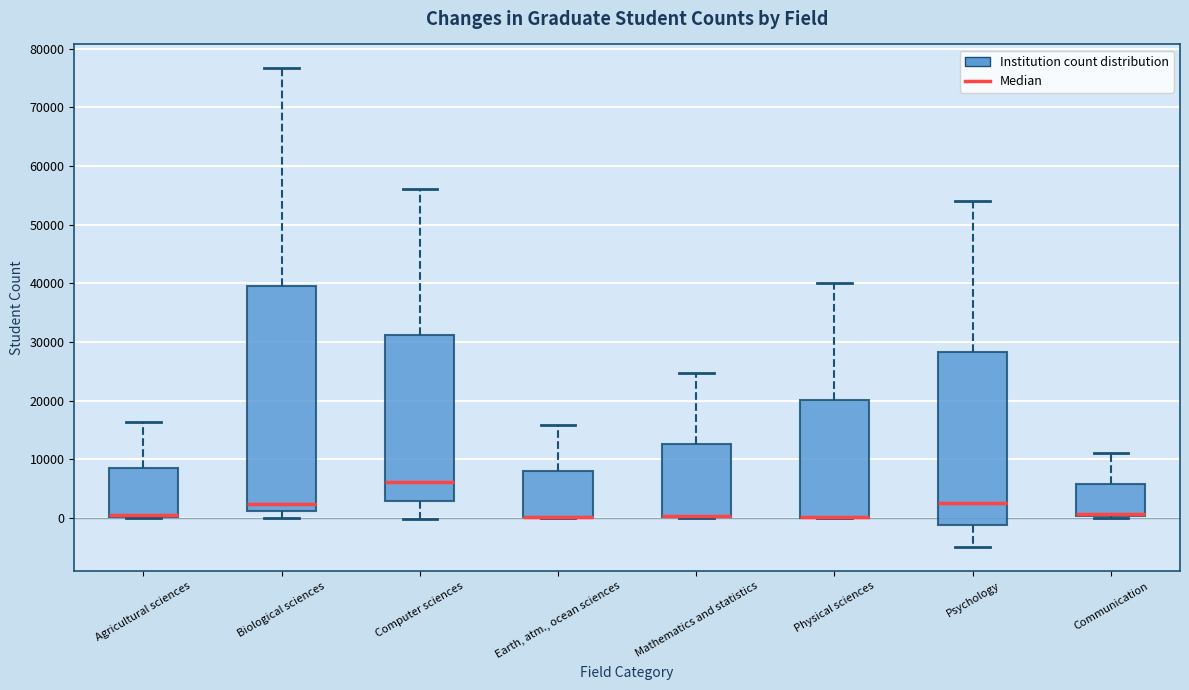

Reading left to right, transcribe this box plot: for each box, give where its median line is, the range the box spans, and where its two whiskers end, as read against the y-axis. The values are not printed on the chart, so give them approximately, as read against the axis.

Agricultural sciences: median 1000 (drawn on the box's lower edge), box 0 to 8000, whiskers 0 to 16000
Biological sciences: median 2000, box 1000 to 40000, whiskers 0 to 77000
Computer sciences: median 6000, box 3000 to 31000, whiskers 0 to 56000
Earth, atm., ocean sciences: median 0 (drawn on the box's lower edge), box 0 to 8000, whiskers 0 to 16000
Mathematics and statistics: median 0 (drawn on the box's lower edge), box 0 to 13000, whiskers 0 to 25000
Physical sciences: median 0 (drawn on the box's lower edge), box 0 to 20000, whiskers 0 to 40000
Psychology: median 3000, box -1000 to 28000, whiskers -5000 to 54000
Communication: median 1000 (drawn on the box's lower edge), box 0 to 6000, whiskers 0 (just below the box's lower edge) to 11000